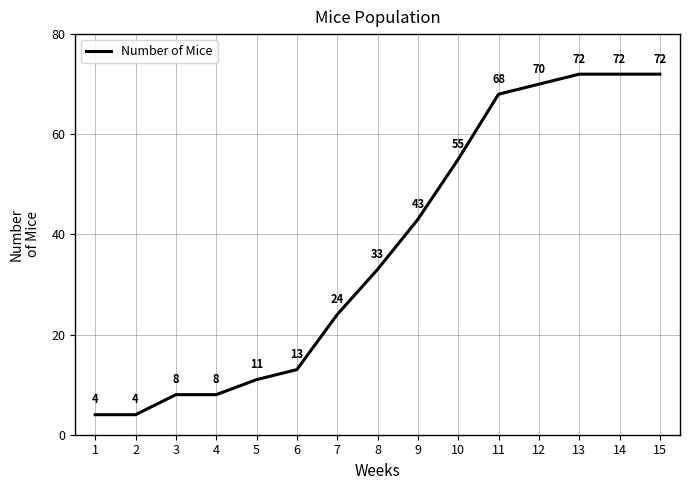

At which label is the value closest to 38?

8